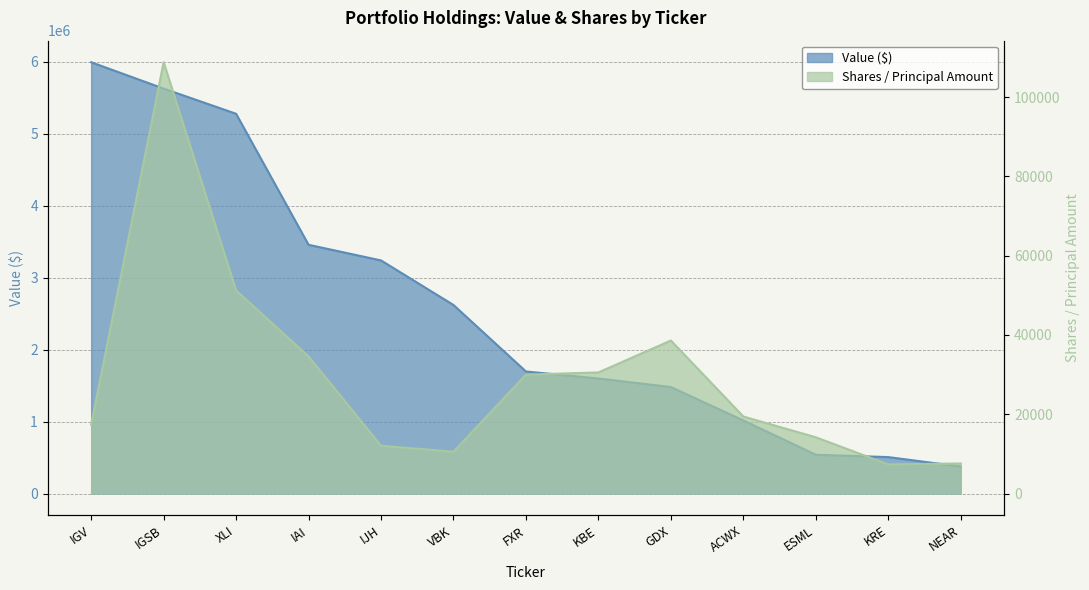

What is the maximum value for Value?

5992000